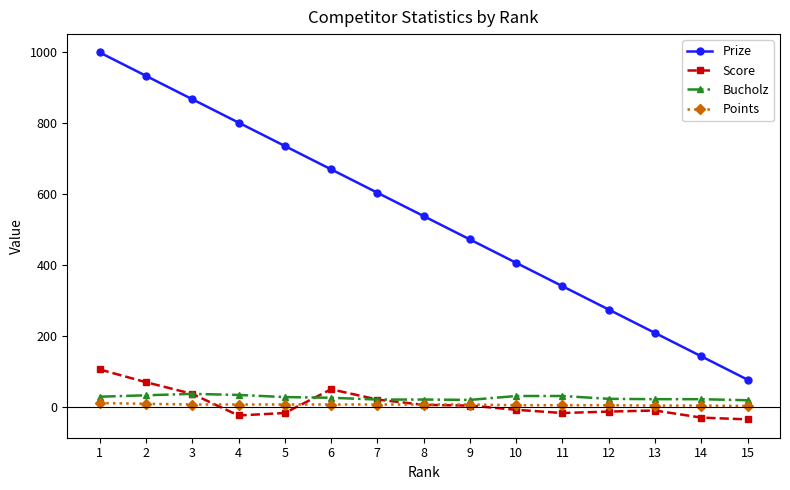

What is the value of the Prize point at the 5th from the left?

736